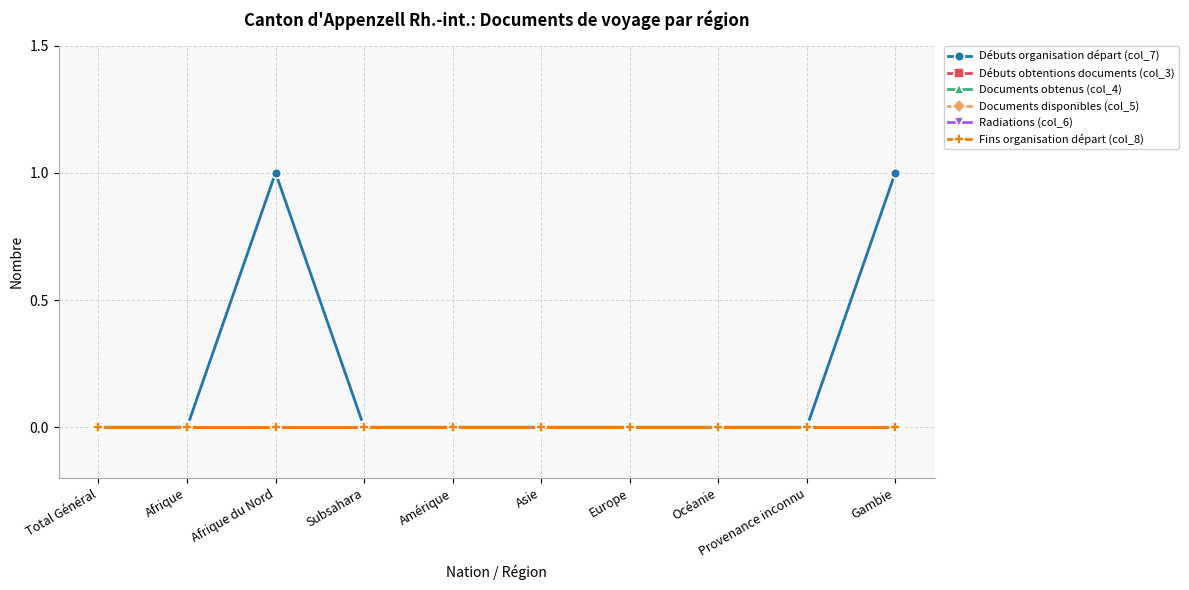

At which label is Fins organisation départ (col_8) closest to 0?

Total Général